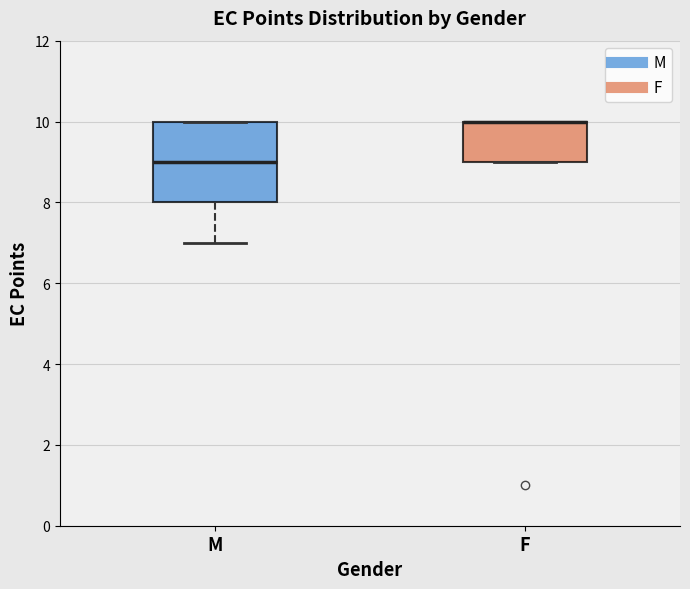

Comparing the boxes themselves (not the whiskers), which one is the tallest?

M